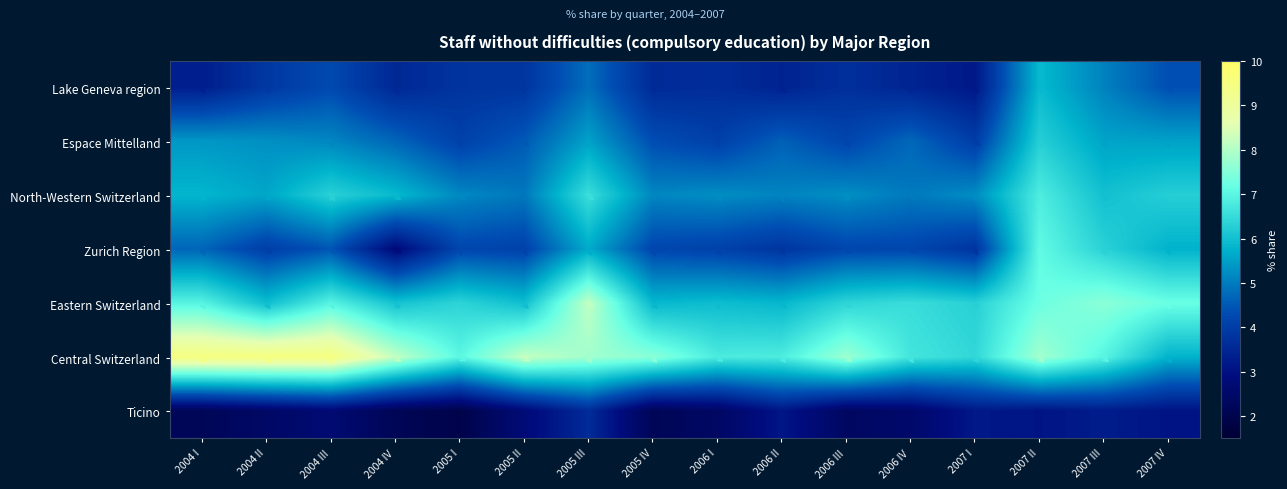

Count the number of categories in the chart.

16